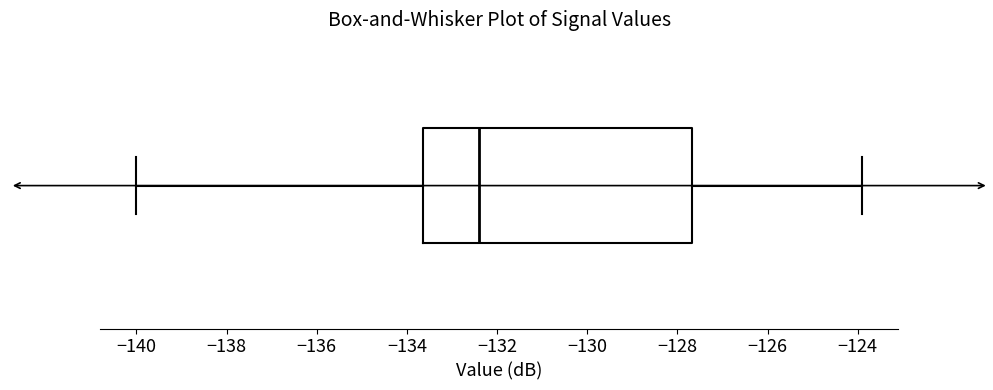

Where does the left whisker of the box end on the x-axis? The values are not printed on the chart, so give them approximately, as read against the axis.

-140.0